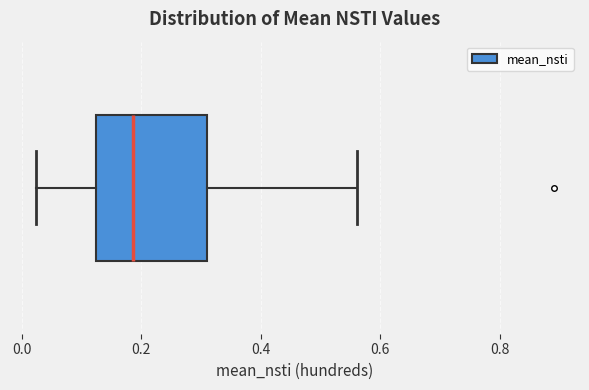

Read this box plot against the x-axis: the position of the median line, the range covered by the box, and the ends of both whiskers. The values are not printed on the chart, so give them approximately, as read against the axis.

median 0.18, box 0.12 to 0.32, whiskers 0.02 to 0.56